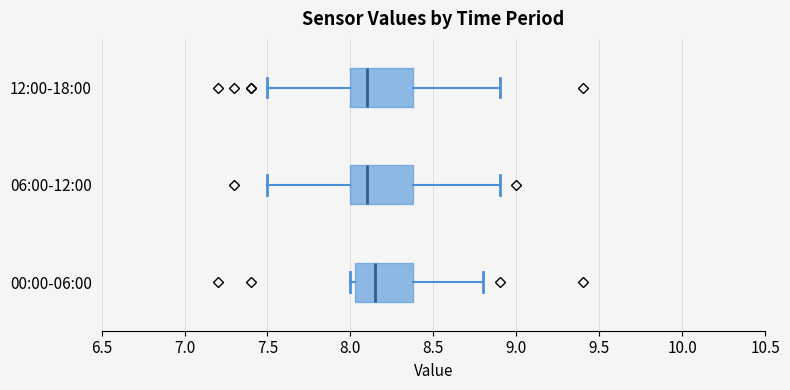

Reading bottom to top, read every box against the x-axis: the position of its median line, the range the box covers, and the ends of its whiskers. The values are not printed on the chart, so give them approximately, as read against the axis.

00:00-06:00: median 8.15, box 8.05 to 8.40, whiskers 8.00 to 8.80
06:00-12:00: median 8.10, box 8.00 to 8.40, whiskers 7.50 to 8.90
12:00-18:00: median 8.10, box 8.00 to 8.40, whiskers 7.50 to 8.90